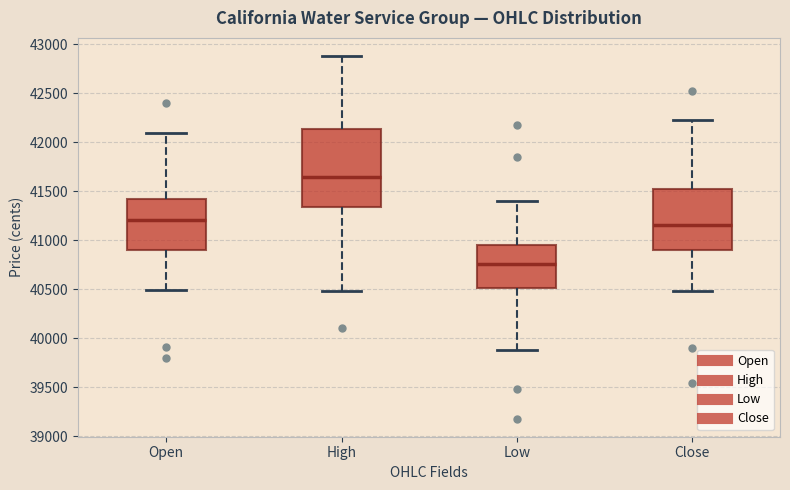

Where does the median line of the box for Low sit on the y-axis? The values are not printed on the chart, so give them approximately, as read against the axis.

40750